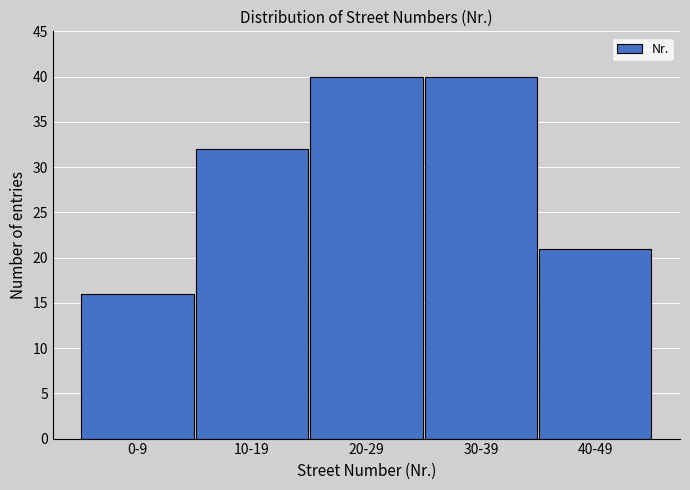

Reading right to left, extract all data points from this chart.

21	40	40	32	16